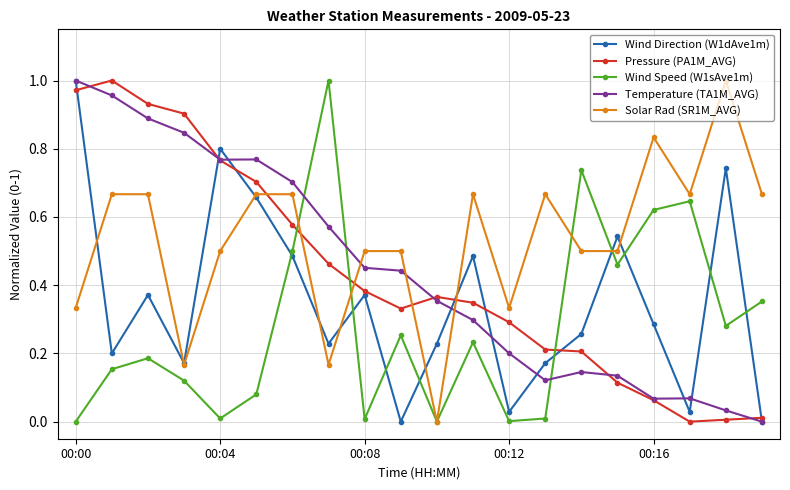

True or false: Pressure (PA1M_AVG) has more than 0 interior local peaks.

True